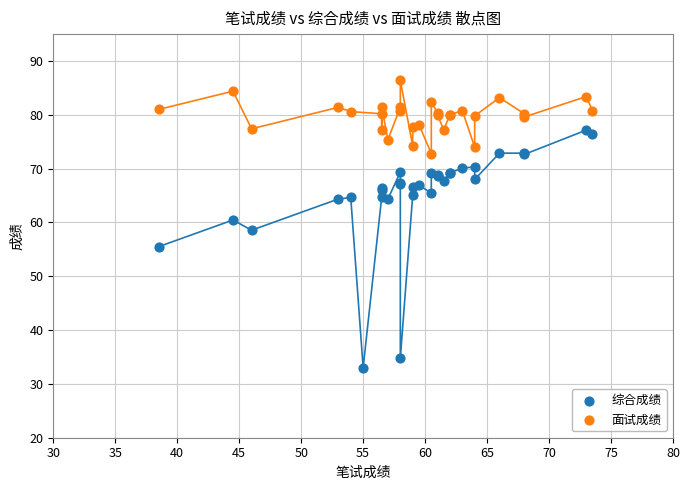

Which series contains the highest Y value?

面试成绩